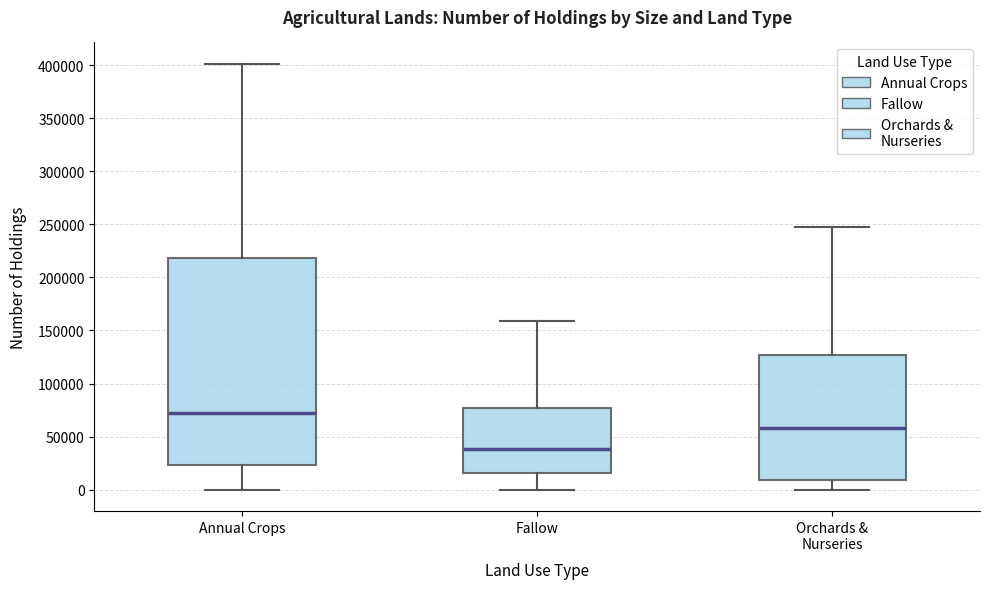

Reading left to right, transcribe this box plot: for each box, give where its median line is, the range the box spans, and where its two whiskers end, as read against the y-axis. The values are not printed on the chart, so give them approximately, as read against the axis.

Annual Crops: median 70000, box 25000 to 220000, whiskers 0 to 400000
Fallow: median 40000, box 15000 to 75000, whiskers 0 to 160000
Orchards & Nurseries: median 60000, box 10000 to 125000, whiskers 0 to 250000